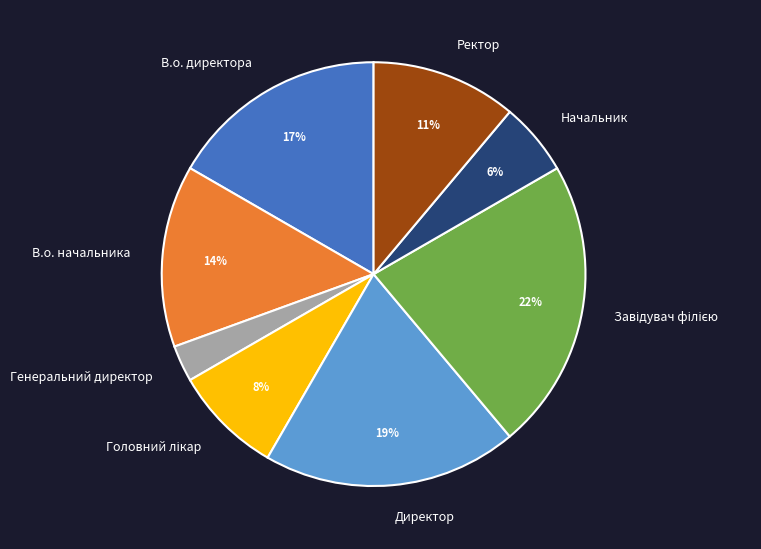

What percentage is the Начальник slice, to the nearest percent?

6%